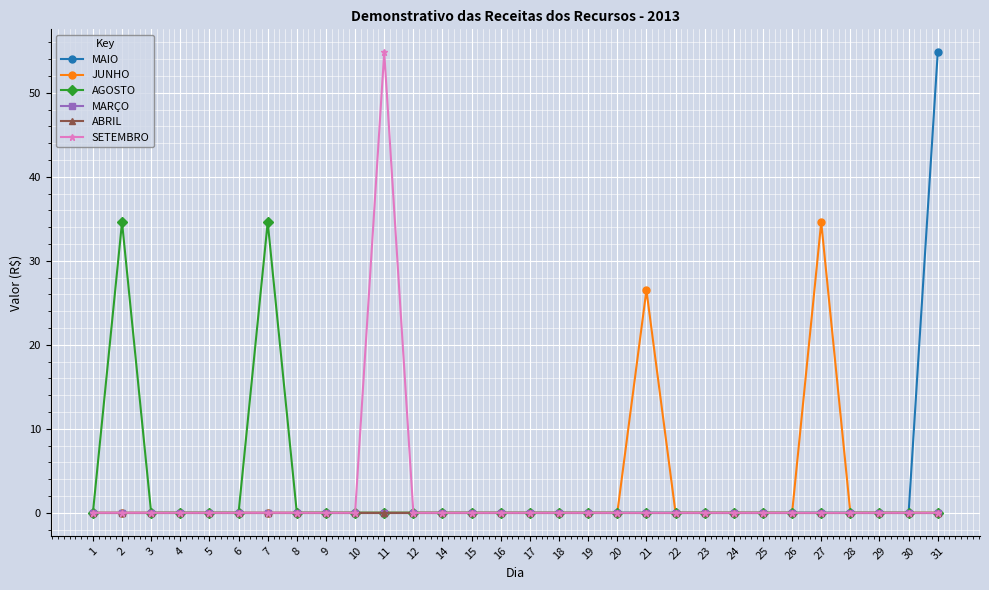

Is this an area chart (filled region under the line)?

No